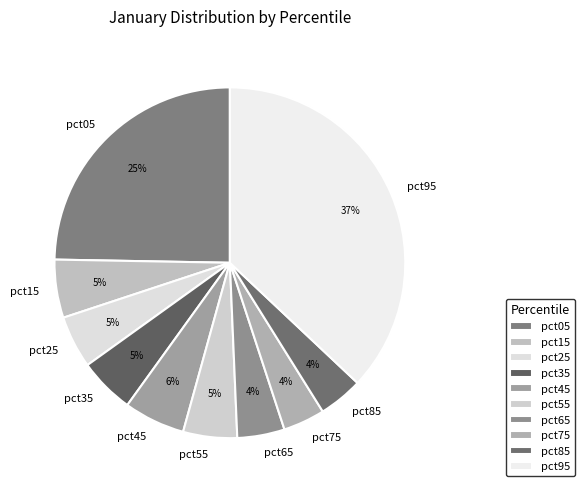

The pct35 slice represents 5% of the pie. True or false?

True